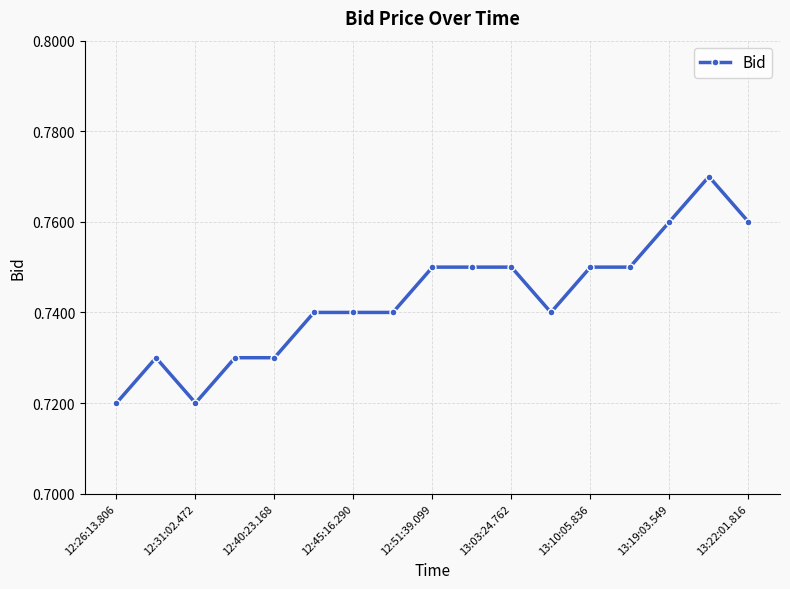

Count the values in the range 0 to 1.

17